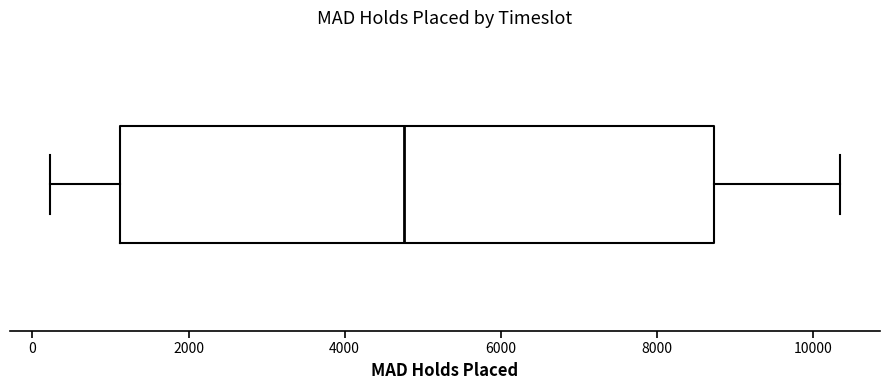

Transcribe this box plot: give where the median line is, the range the box spans, and where the two whiskers end, as read against the x-axis. The values are not printed on the chart, so give them approximately, as read against the axis.

median 4800, box 1200 to 8800, whiskers 200 to 10400